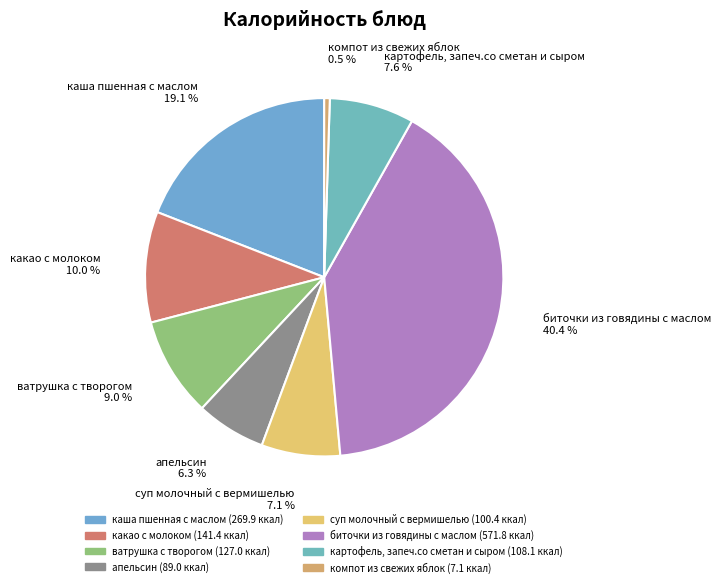

What is the ratio of the value at картофель, запеч.со сметан и сыром to the value at апельсин?

1.2